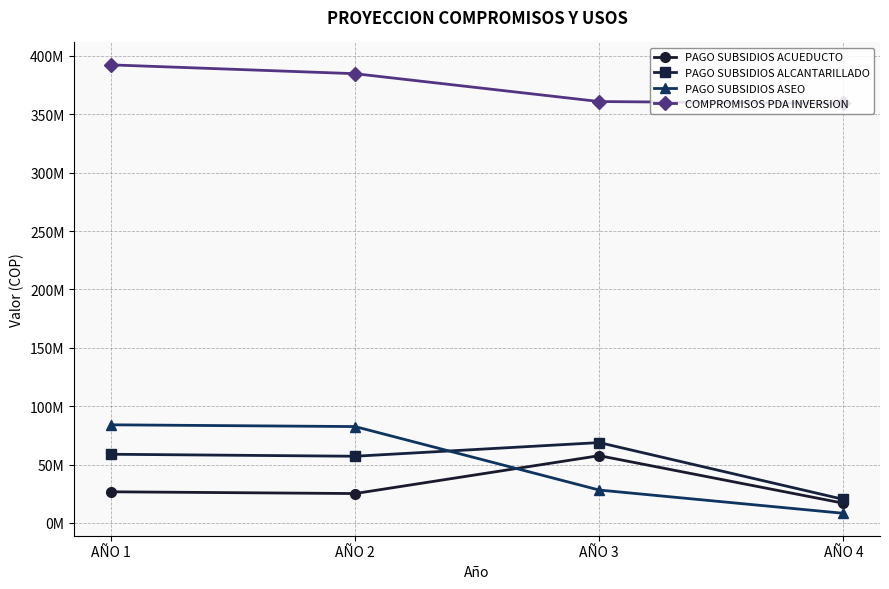

Does the chart have visible grid lines?

Yes